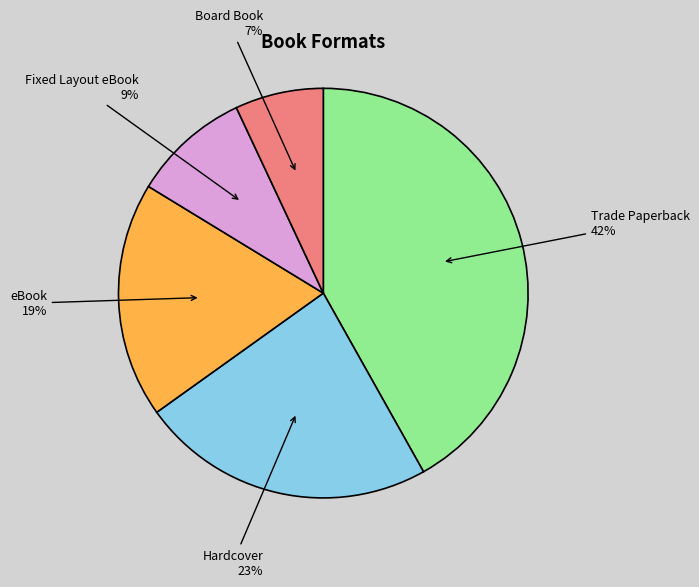

To the nearest percent, what portion does Fixed Layout eBook represent?

9%